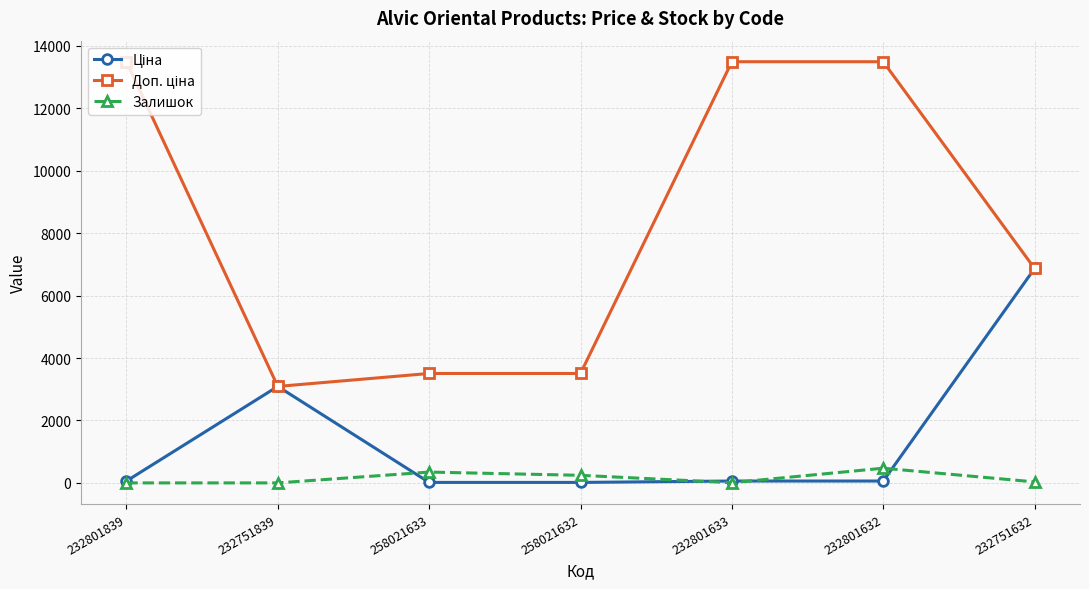

What is the highest value of the Залишок series?

471.0